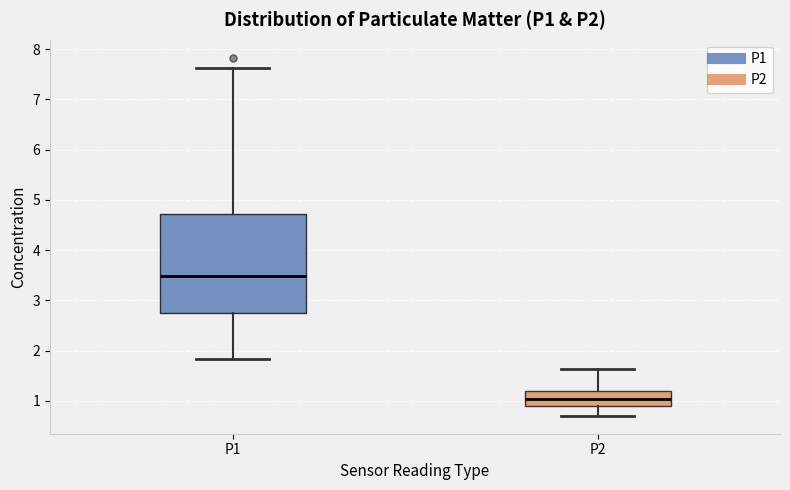

Reading left to right, read every box against the y-axis: the position of its median line, the range the box covers, and the ends of its whiskers. The values are not printed on the chart, so give them approximately, as read against the axis.

P1: median 3.5, box 2.7 to 4.7, whiskers 1.8 to 7.6
P2: median 1.0, box 0.9 to 1.2, whiskers 0.7 to 1.6